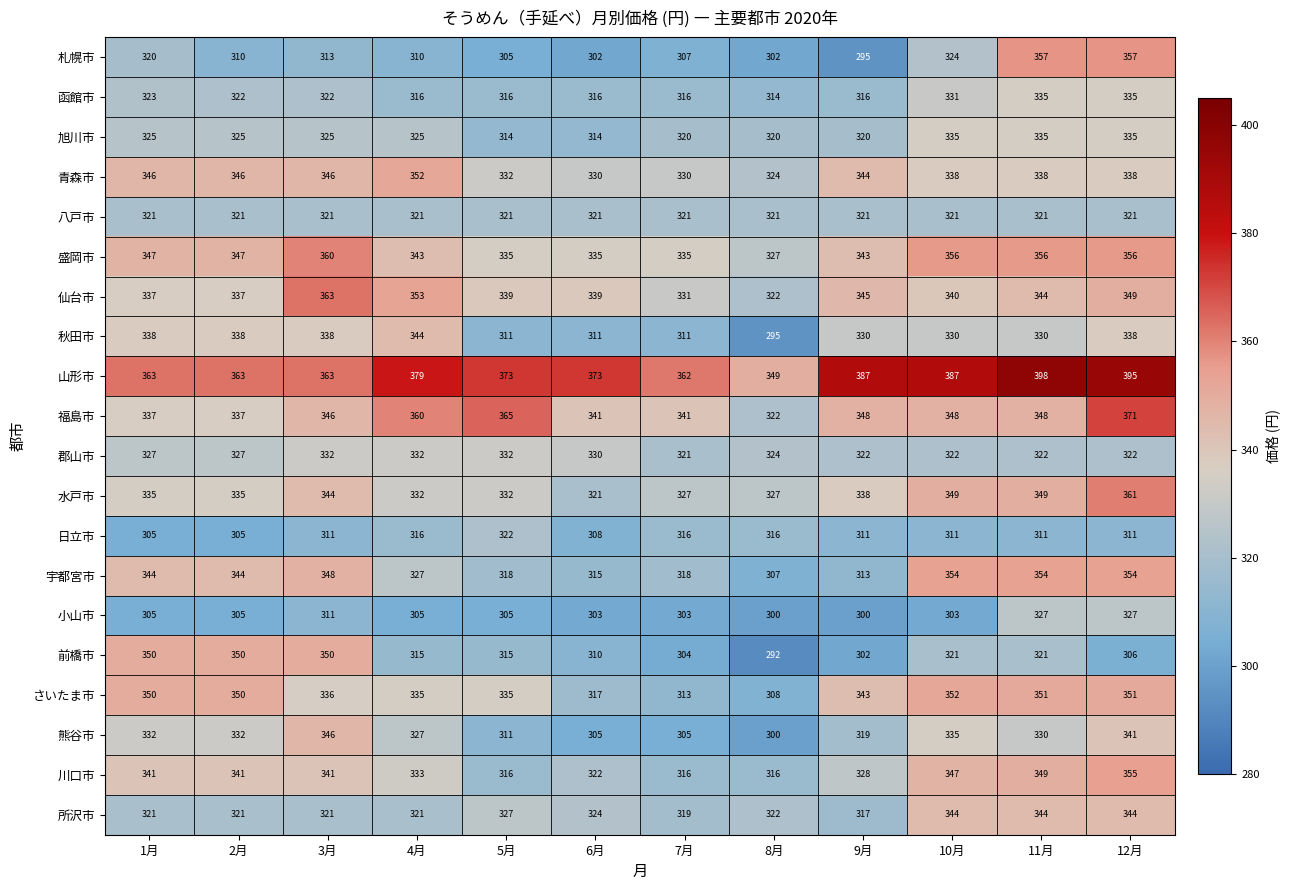

What is the difference between the maximum and minimum values in the 郡山市 series?

11